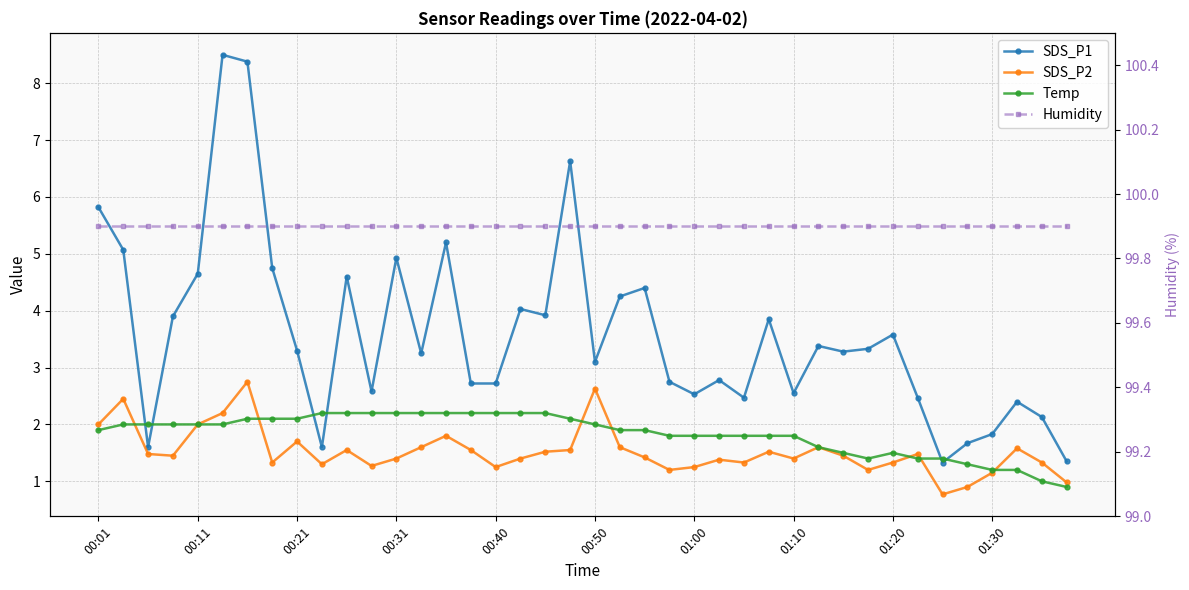

What is the value of the Temp point at the 21st from the left?

2.0